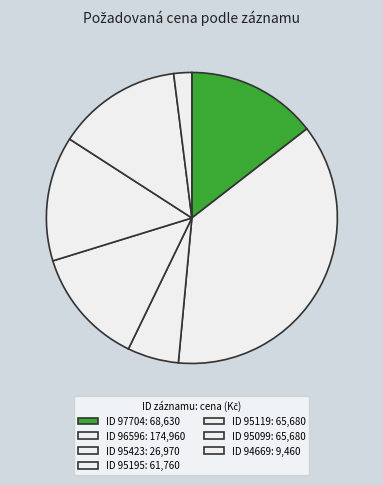

Count the number of slices in the pie.

7